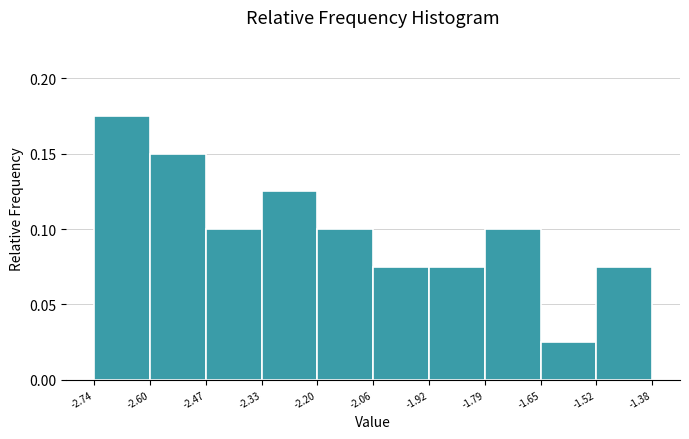

Reading left to right, list every bar in this chart as the range it spans on the x-axis followed by its height. The values are not printed on the chart, so give them approximately, as read against the axis.

-2.74 to -2.60: 0.175
-2.60 to -2.47: 0.150
-2.47 to -2.33: 0.100
-2.33 to -2.20: 0.125
-2.20 to -2.06: 0.100
-2.06 to -1.92: 0.075
-1.92 to -1.79: 0.075
-1.79 to -1.65: 0.100
-1.65 to -1.52: 0.025
-1.52 to -1.38: 0.075